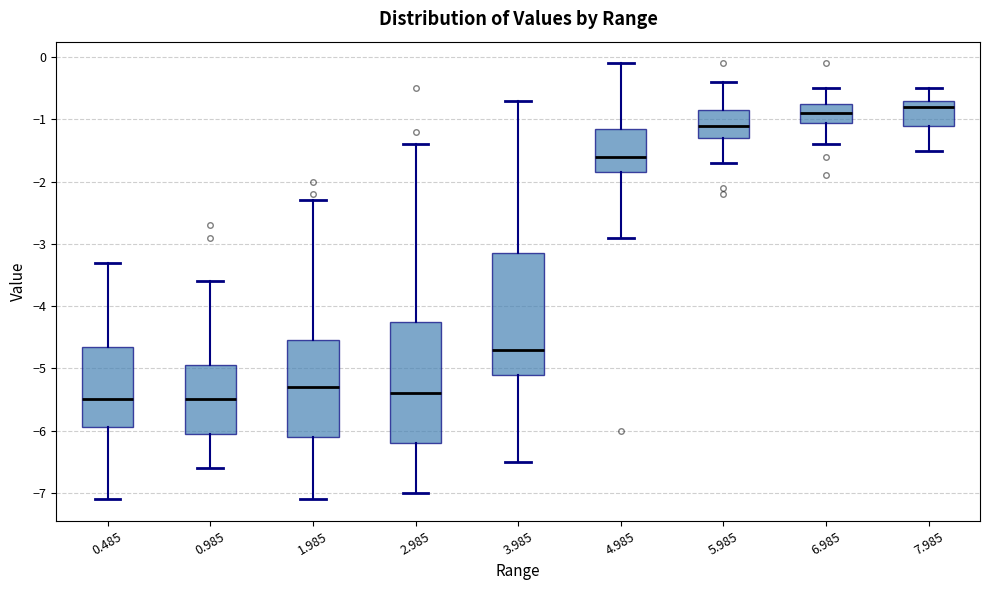

Where does the median line of the box at x = 2.985 sit on the y-axis? The values are not printed on the chart, so give them approximately, as read against the axis.

-5.4